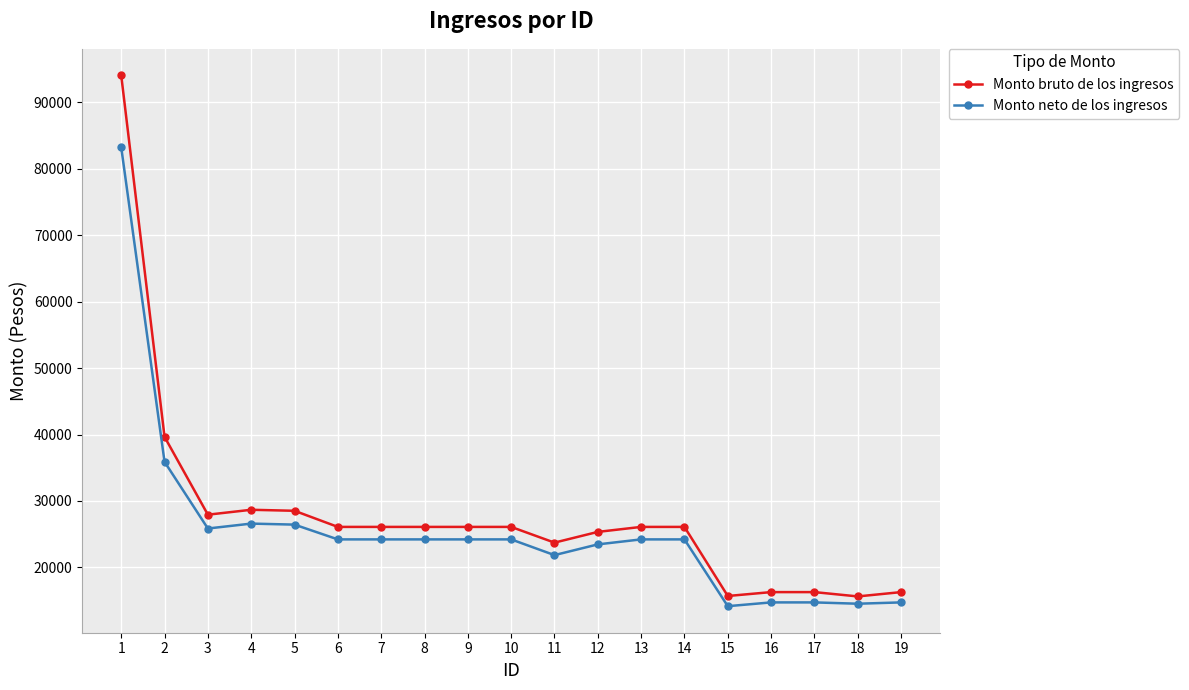

What is the smallest value displayed?

14160.3